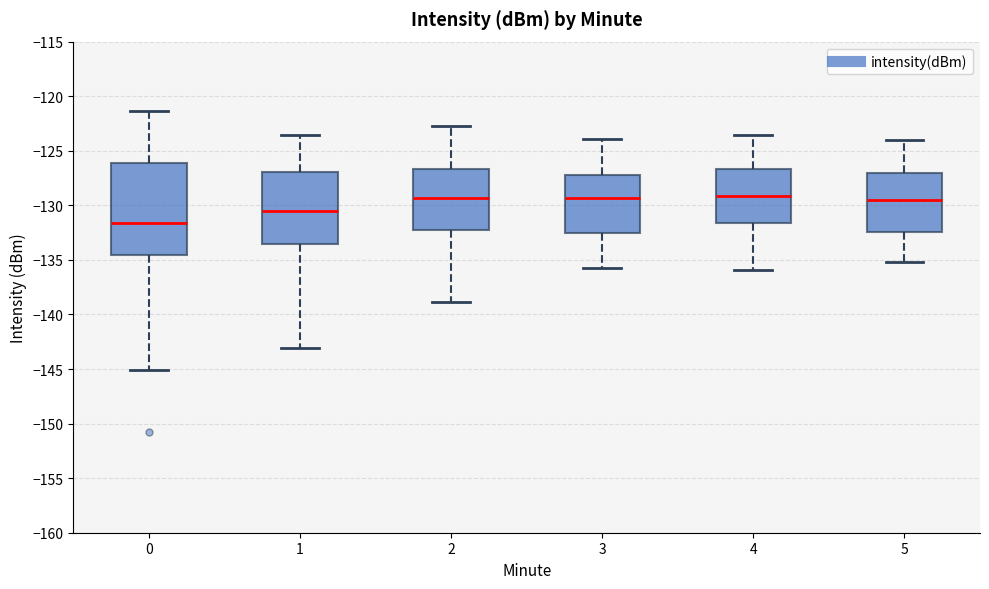

Reading left to right, transcribe this box plot: for each box, give where its median line is, the range the box spans, and where its two whiskers end, as read against the y-axis. The values are not printed on the chart, so give them approximately, as read against the axis.

0: median -131.5, box -134.5 to -126.0, whiskers -145.0 to -121.5
1: median -130.5, box -133.5 to -127.0, whiskers -143.0 to -123.5
2: median -129.5, box -132.0 to -126.5, whiskers -139.0 to -122.5
3: median -129.5, box -132.5 to -127.0, whiskers -135.5 to -124.0
4: median -129.0, box -131.5 to -126.5, whiskers -136.0 to -123.5
5: median -129.5, box -132.5 to -127.0, whiskers -135.0 to -124.0